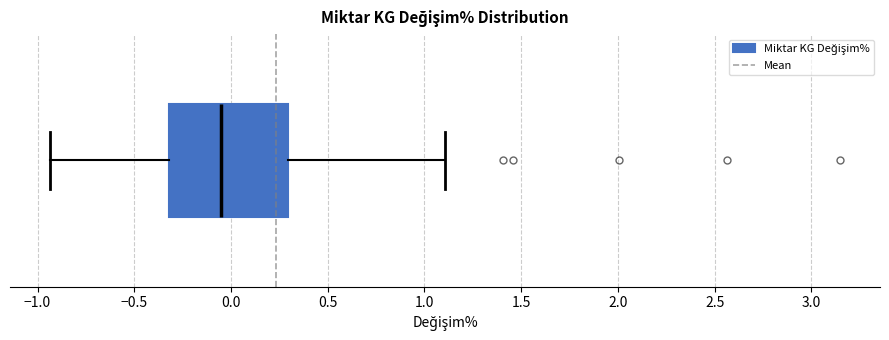

Where does the median line of the box sit on the x-axis? The values are not printed on the chart, so give them approximately, as read against the axis.

-0.05